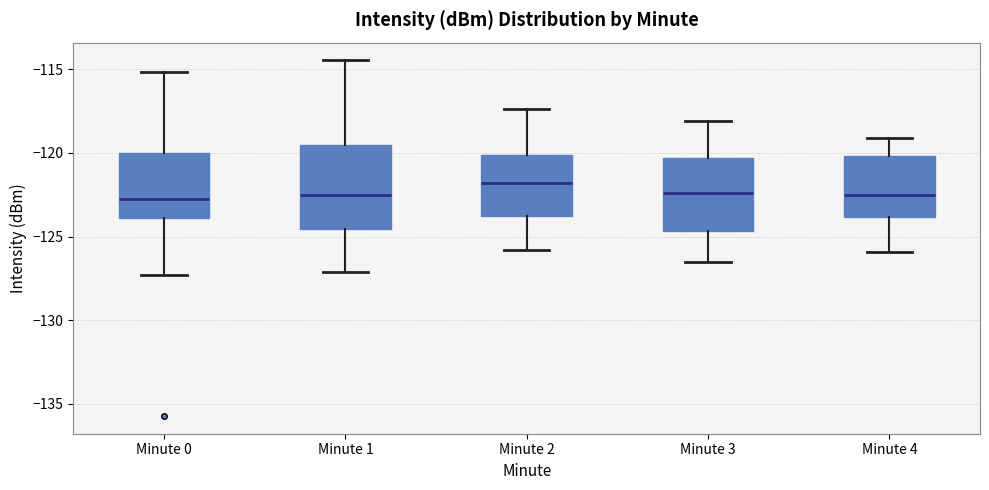

Reading left to right, transcribe this box plot: for each box, give where its median line is, the range the box spans, and where its two whiskers end, as read against the y-axis. The values are not printed on the chart, so give them approximately, as read against the axis.

Minute 0: median -123.0, box -124.0 to -120.0, whiskers -127.5 to -115.0
Minute 1: median -122.5, box -124.5 to -119.5, whiskers -127.0 to -114.5
Minute 2: median -122.0, box -124.0 to -120.0, whiskers -126.0 to -117.5
Minute 3: median -122.5, box -124.5 to -120.5, whiskers -126.5 to -118.0
Minute 4: median -122.5, box -124.0 to -120.0, whiskers -126.0 to -119.0